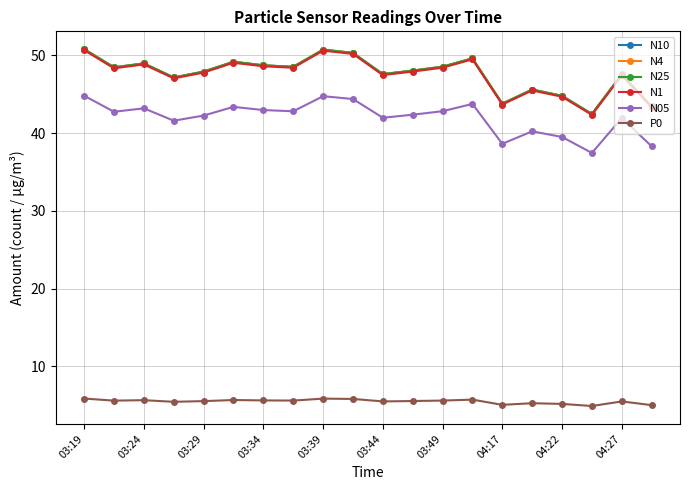

What is the average value of the N4 series?

47.6